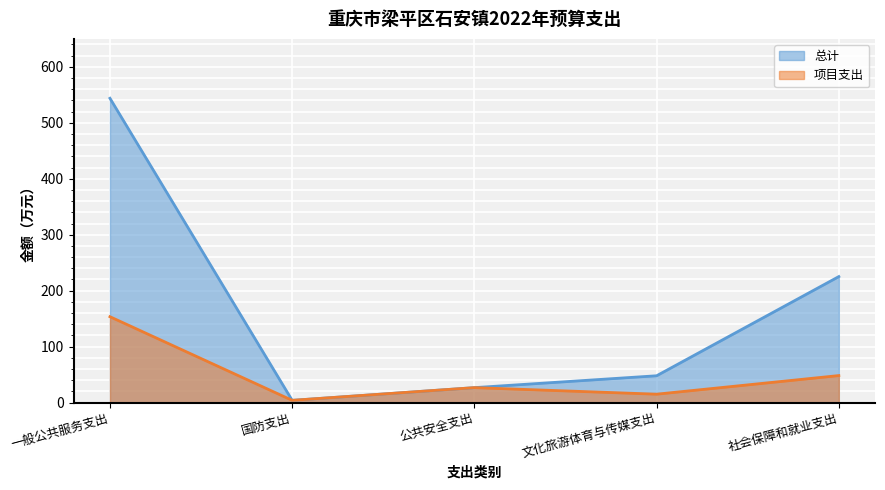

Is the value of 总计 at 文化旅游体育与传媒支出 greater than the value of 项目支出 at 社会保障和就业支出?

No